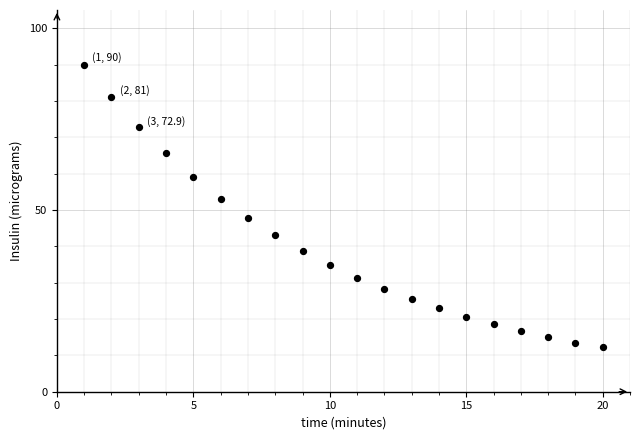

What is the range of X values (max minus min)?

19.0